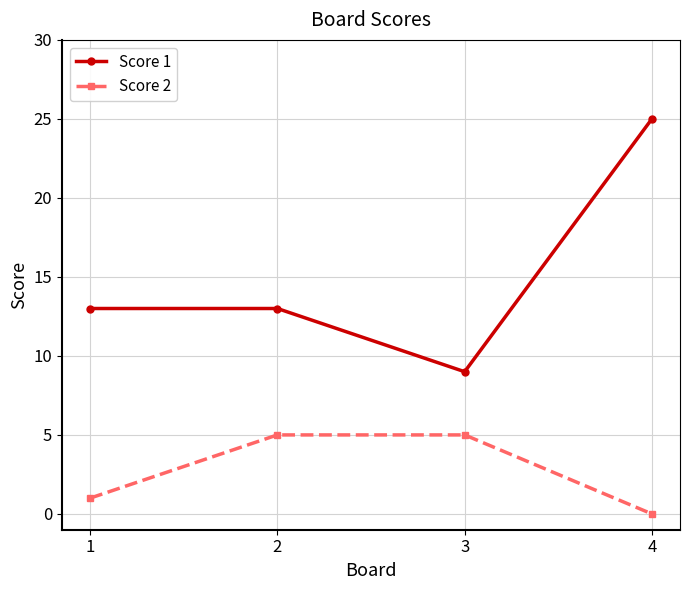

Rank the series by their average value, from highest to lowest.

Score 1, Score 2